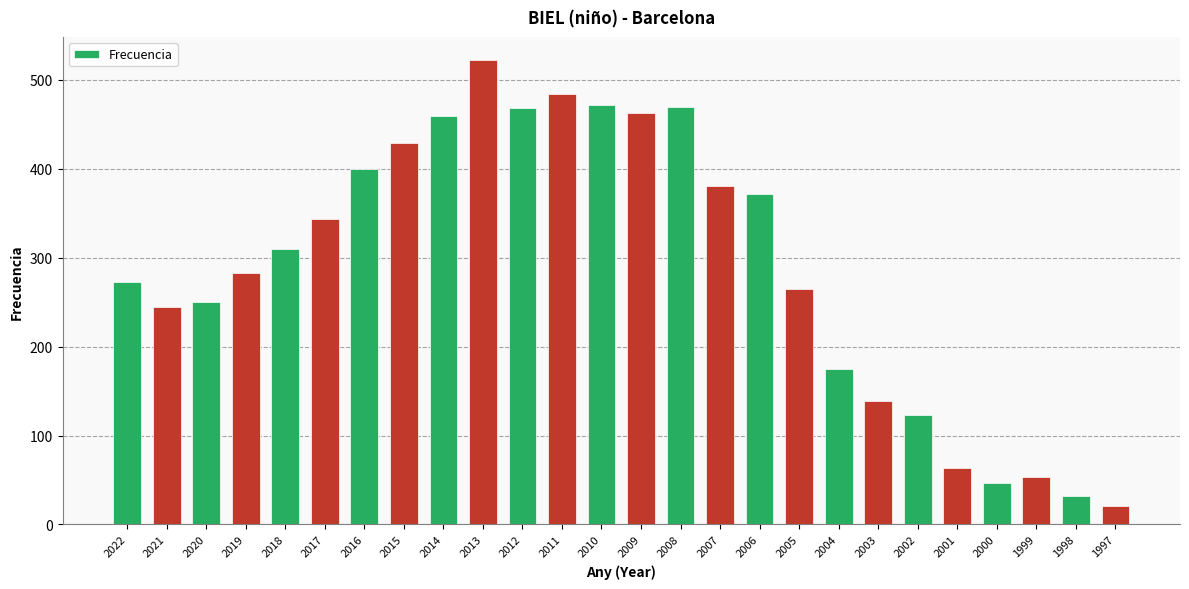

True or false: the data shows 167 at 2021.

False